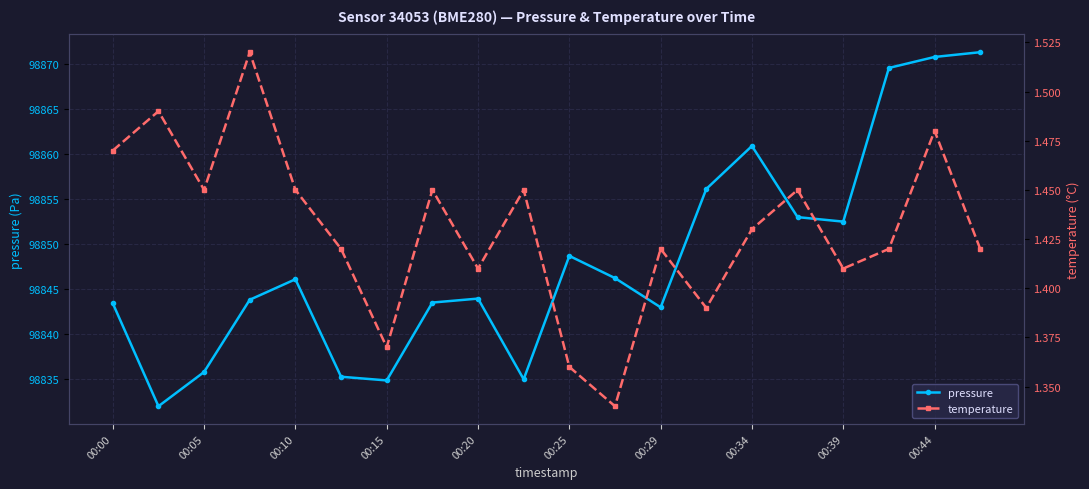

True or false: pressure has a value of 45701.3 at 00:39.

False